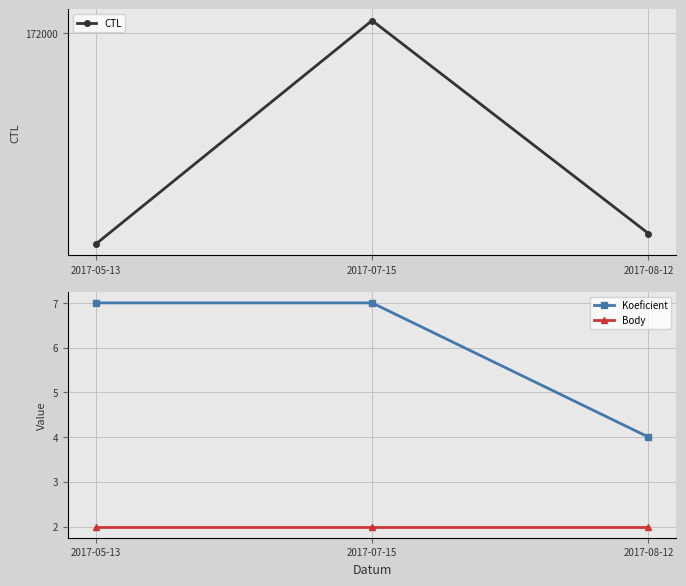

At which category does the chart reach its peak across all series?

2017-07-15